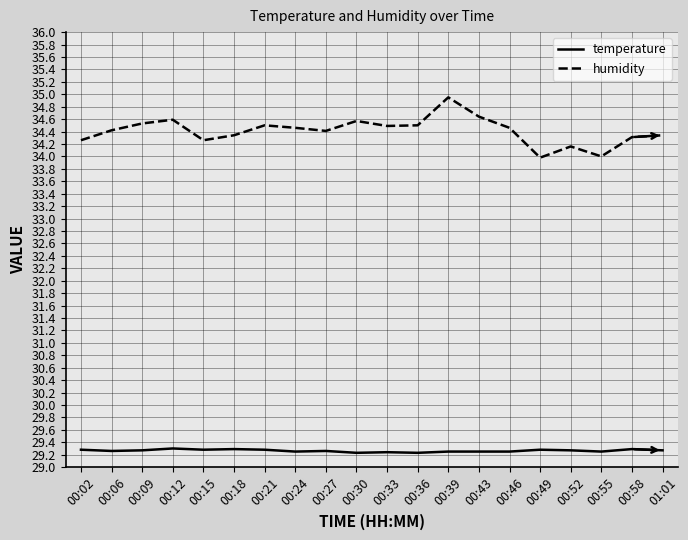

What are all the series names shown in the legend?

temperature, humidity